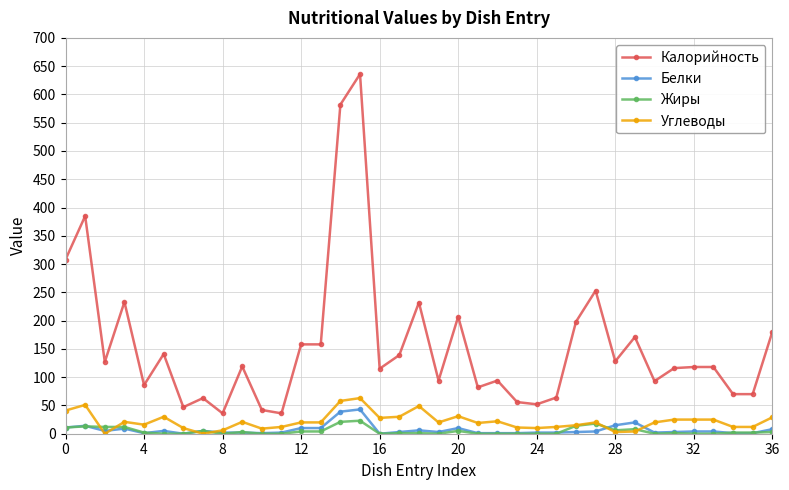

At how many categories does at least one series exceed 428?

2